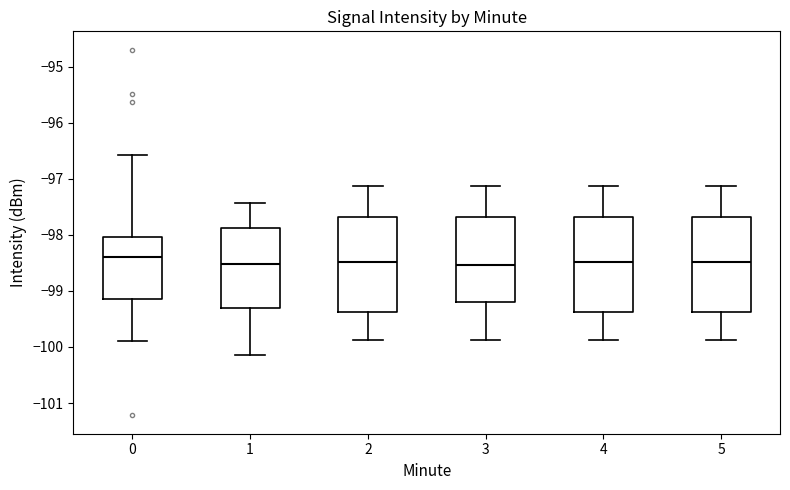

Where is the upper edge of the box at x = 4 on the y-axis? The values are not printed on the chart, so give them approximately, as read against the axis.

-97.7